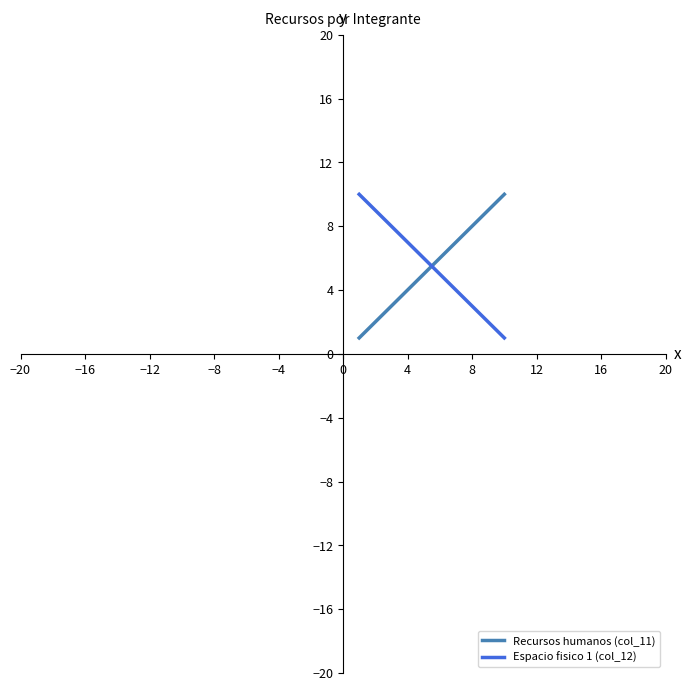

How many lines are shown in the chart?

2